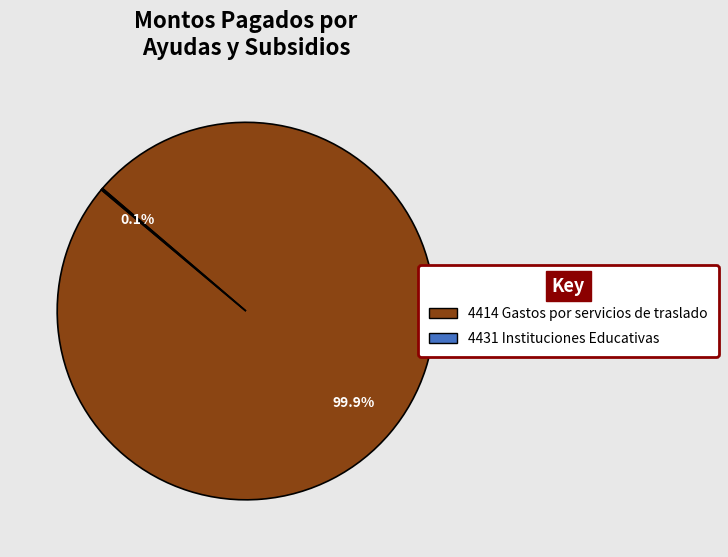

Is there a majority slice in this chart?

Yes